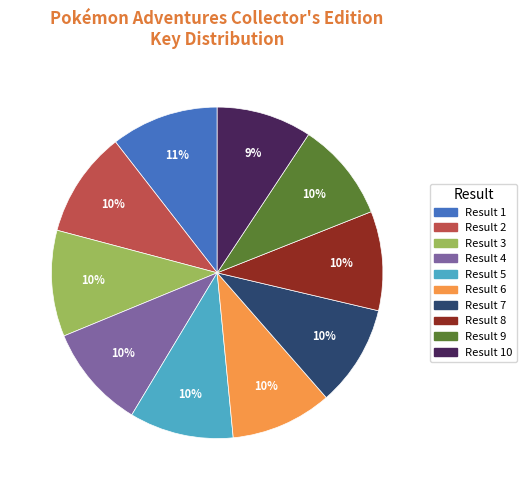

How many segments does this pie chart have?

10